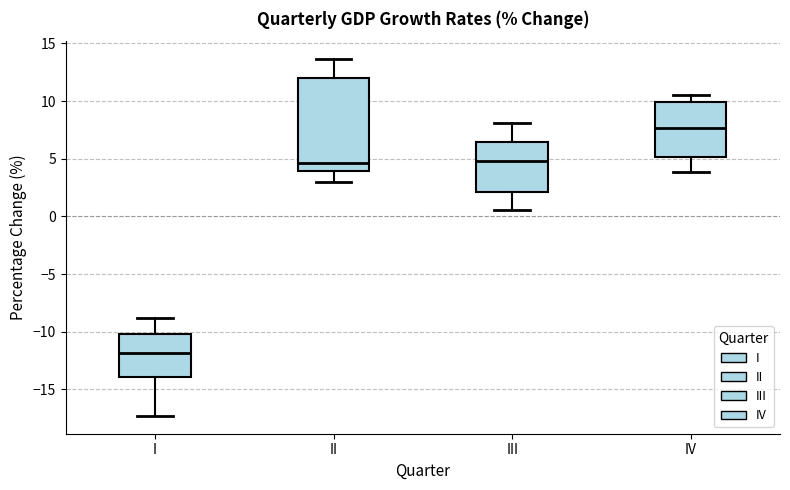

Where does the median line of the box for IV sit on the y-axis? The values are not printed on the chart, so give them approximately, as read against the axis.

7.5